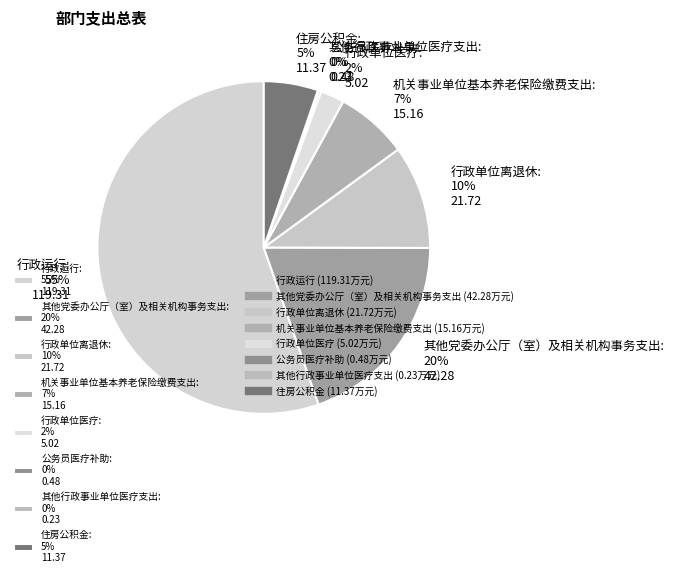

The 行政运行: 55% 119.31 slice represents 55% of the pie. True or false?

True